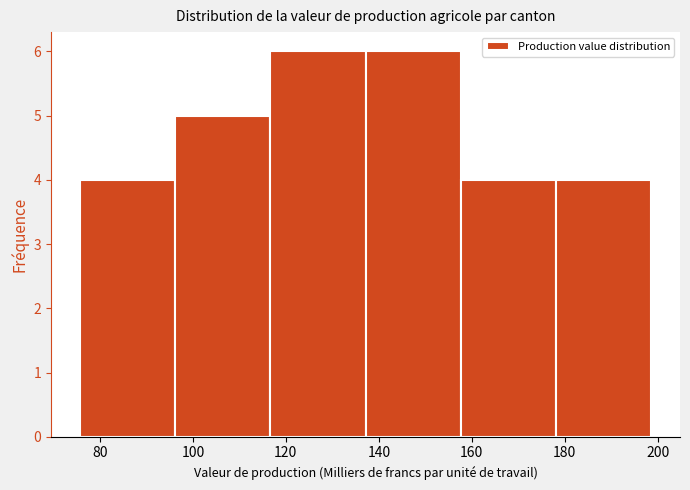

Reading left to right, list every bar in this chart as the range it spans on the x-axis followed by its height. Neither the bar edges nor the heights are printed on the chart, so give them approximately, as read against the axes.

76 to 96: 4
96 to 116: 5
116 to 138: 6
138 to 158: 6
158 to 178: 4
178 to 198: 4